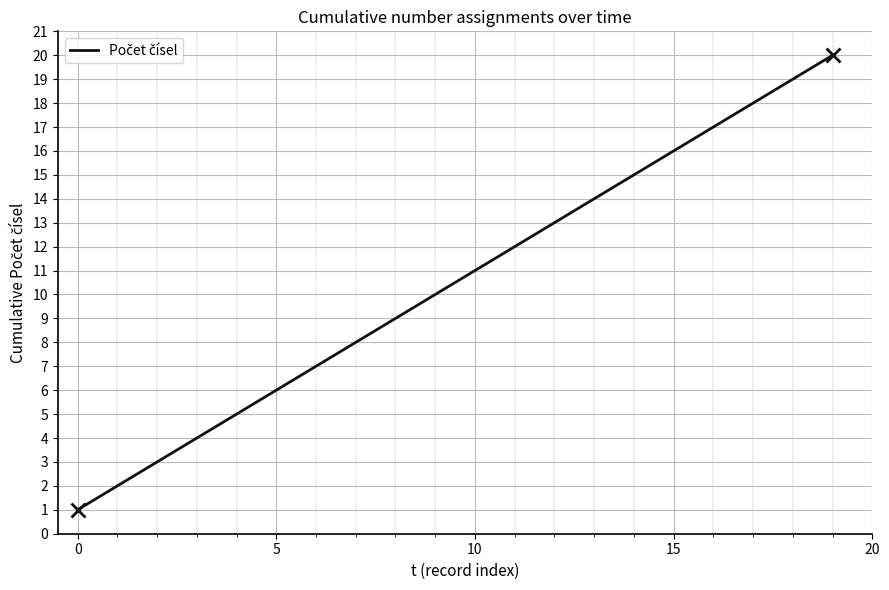

What is the difference between the maximum and minimum values?

19